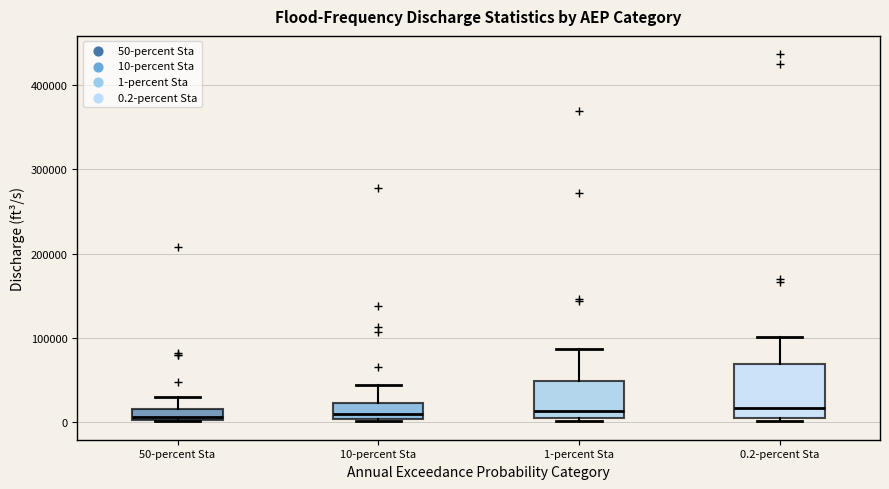

Which box is the tallest, from its lower edge to its upper edge?

0.2-percent Sta